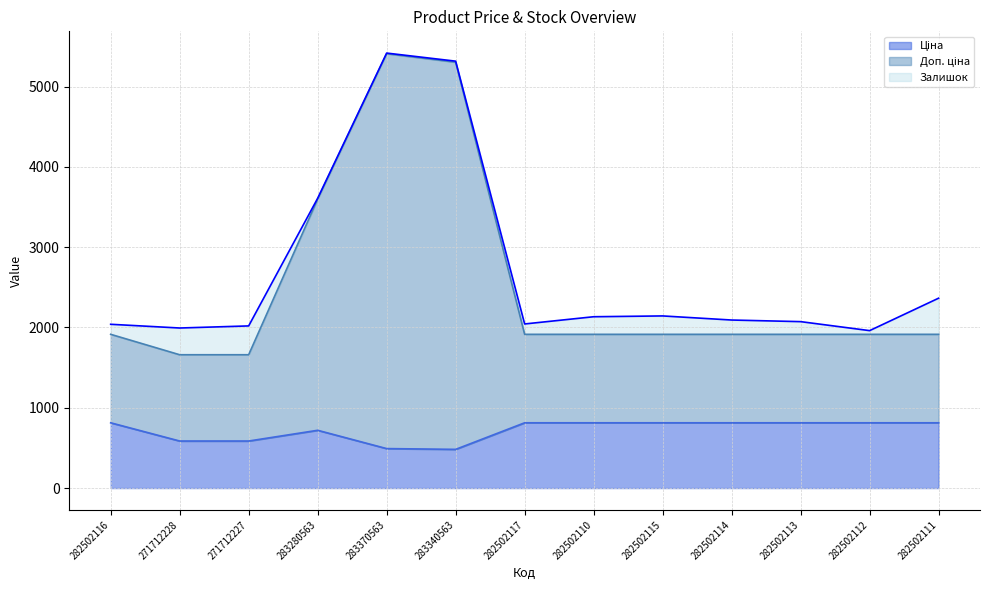

What is the value of the Ціна point at the 13th from the left?

813.0